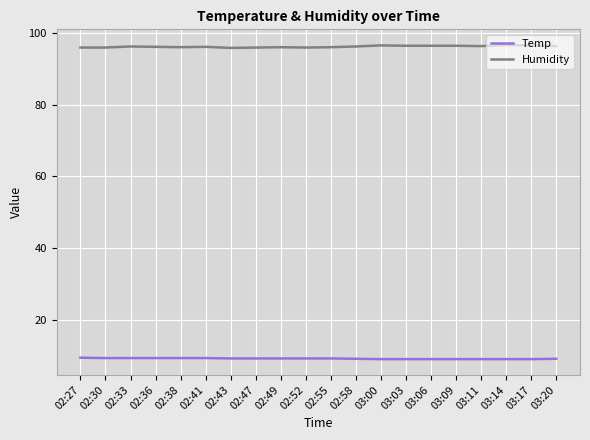

What is the difference between the highest and lowest values at 03:11?

87.3